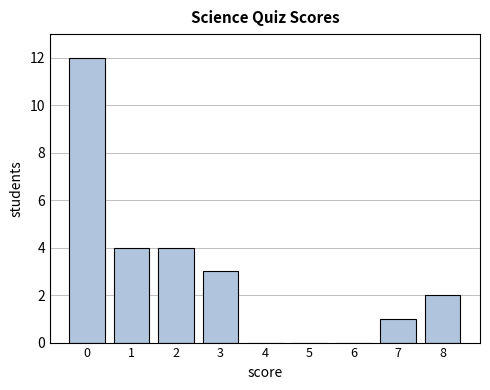

Reading left to right, what are all the values shown in this chart?

0=12	1=4	2=4	3=3	4=0	5=0	6=0	7=1	8=2